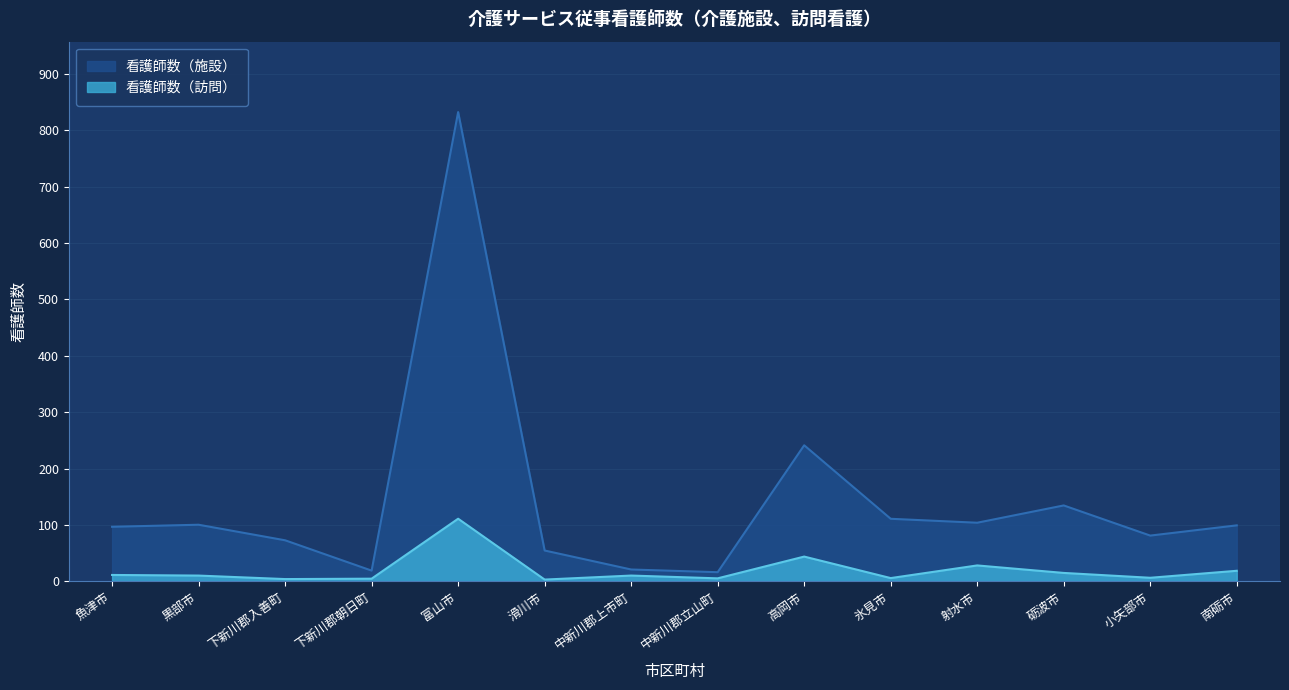

Does the chart display data point markers on the line(s)?

No